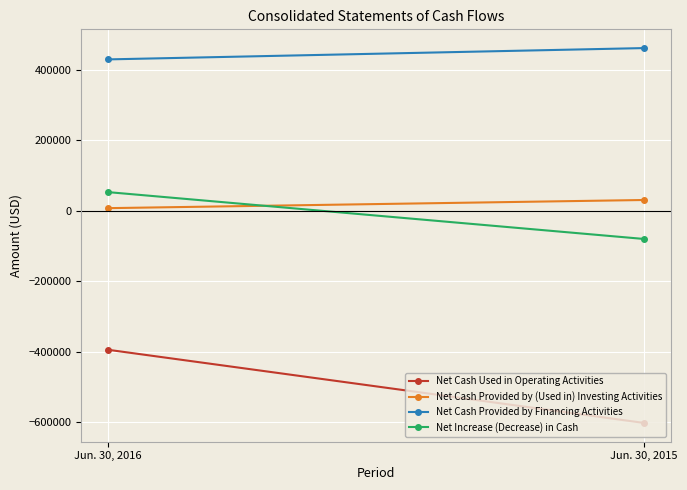

At how many categories does at least one series exceed 293458?

2